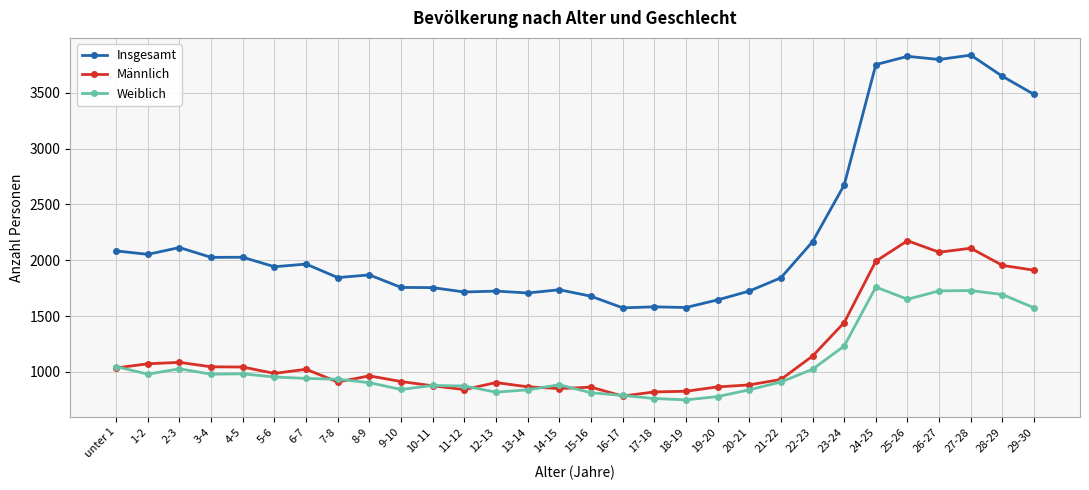

At 17-18, list the series in order from smallest to largest.

Weiblich, Männlich, Insgesamt